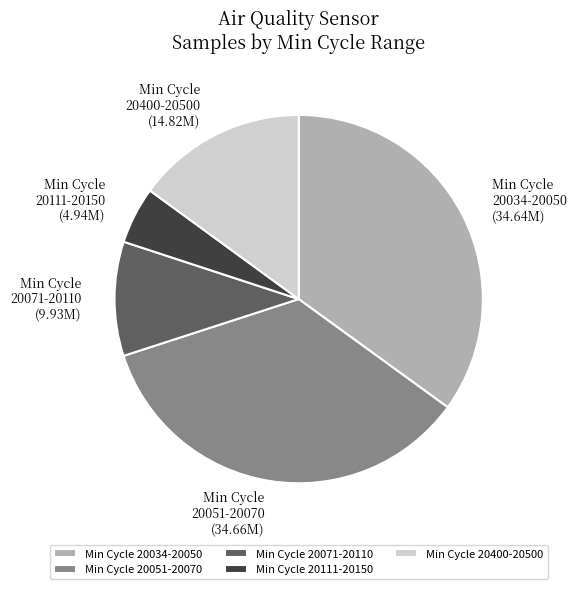

Is there a majority slice in this chart?

No